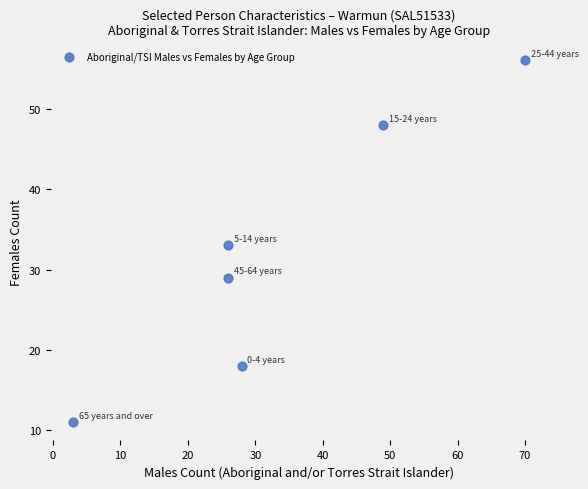

What is the range of Y values (max minus min)?

45